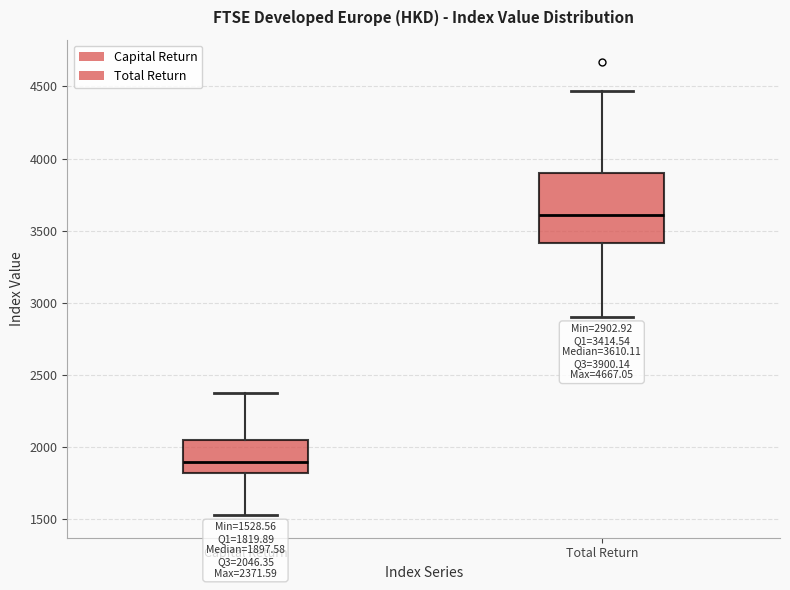

Which box has the highest median line?

Total Return